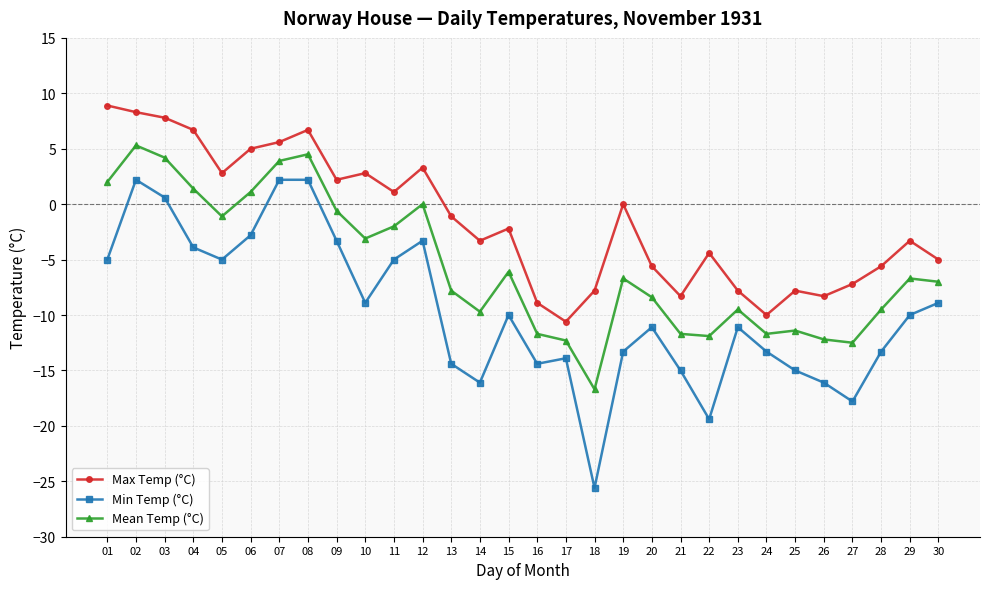

True or false: Min Temp (°C) and Max Temp (°C) intersect in this chart.

False